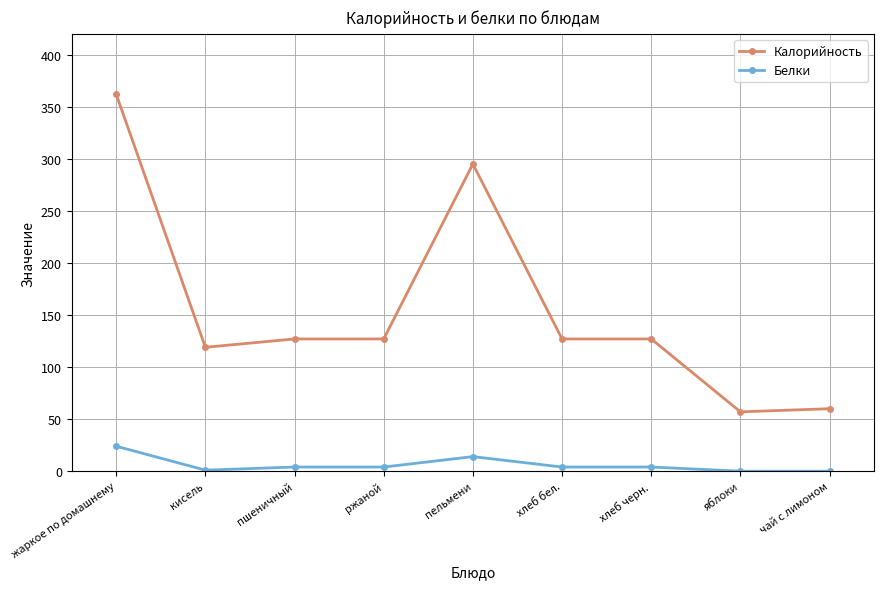

Which series has the largest total across all categories?

Калорийность